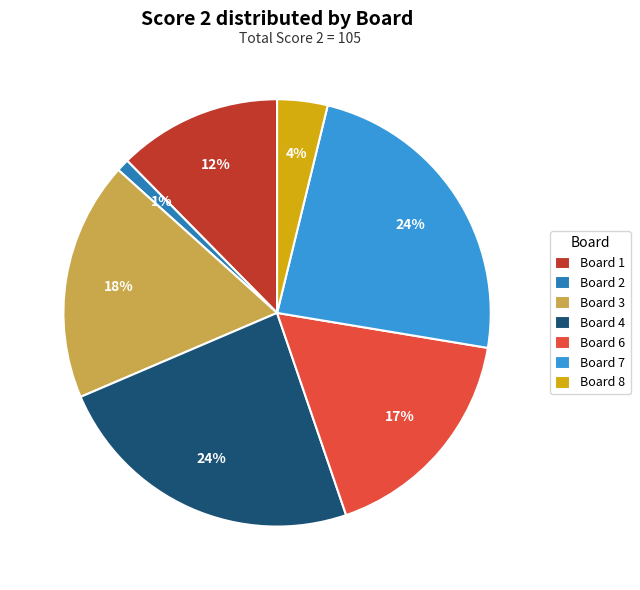

Which category has the smallest portion of the pie?

Board 2